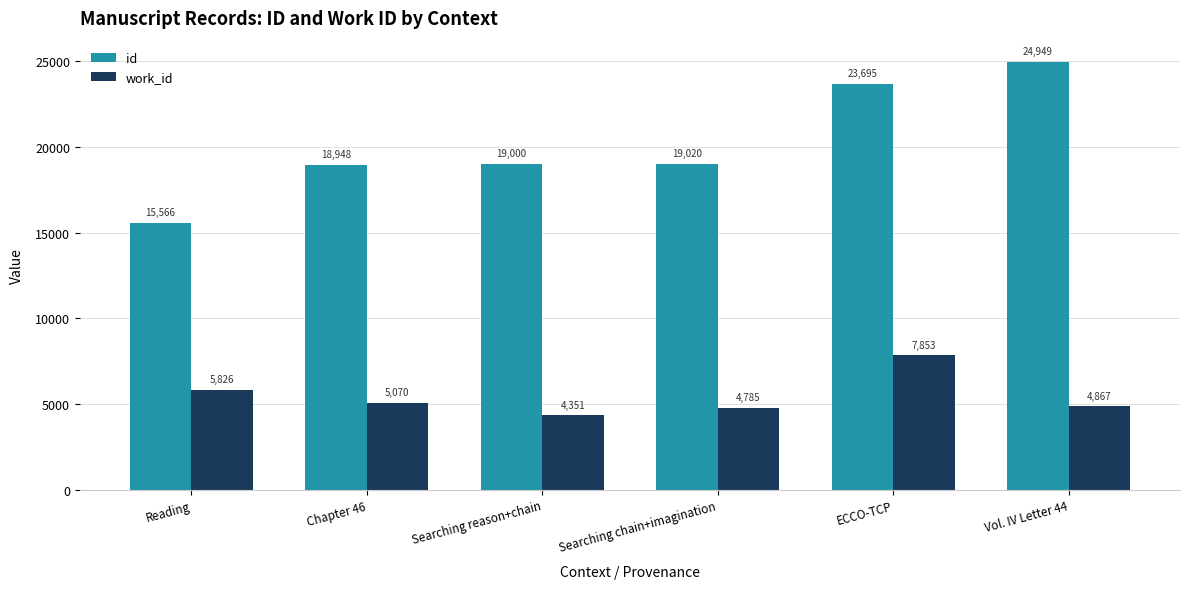

Are the bars horizontal?

No